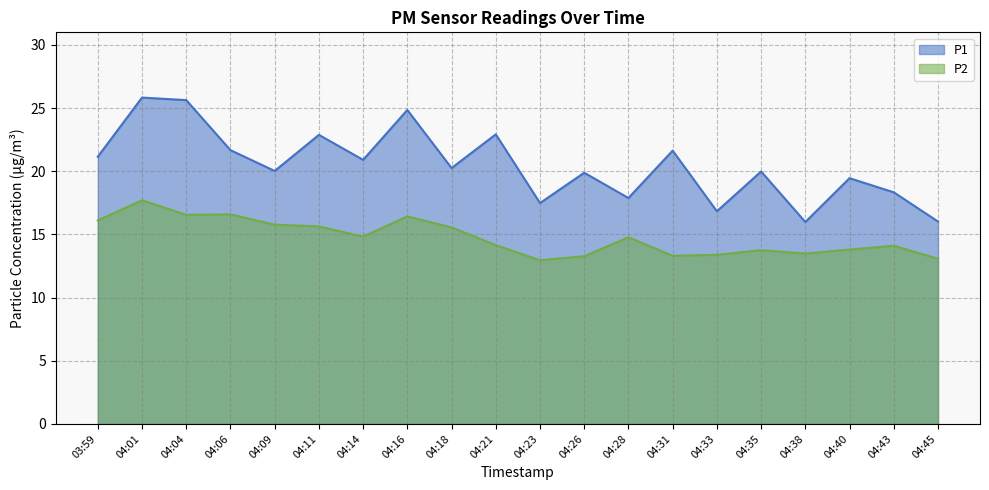

True or false: P2 and P1 intersect in this chart.

False